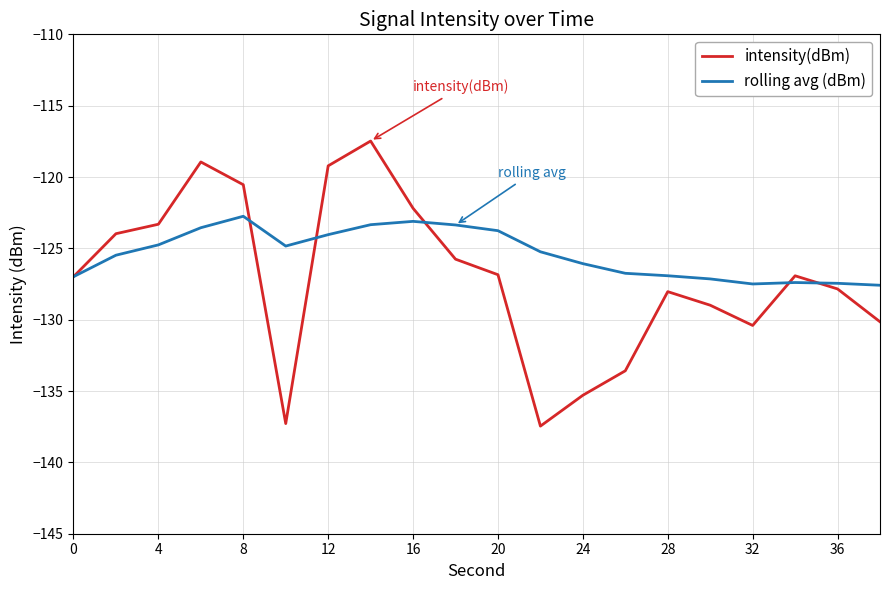

List the series in order of their overall mean, highest first.

rolling avg (dBm), intensity(dBm)